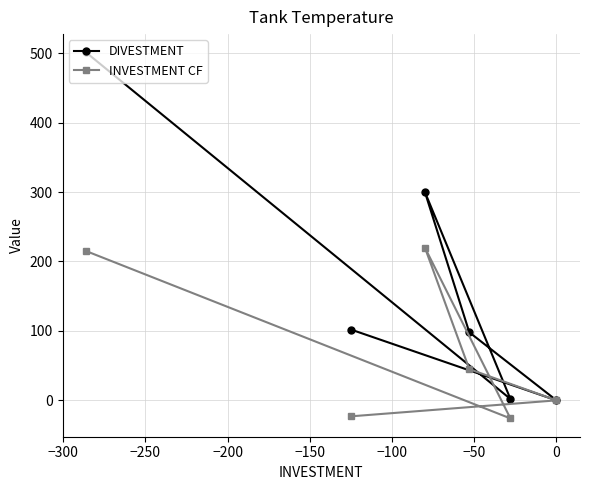

Does the chart have visible grid lines?

Yes